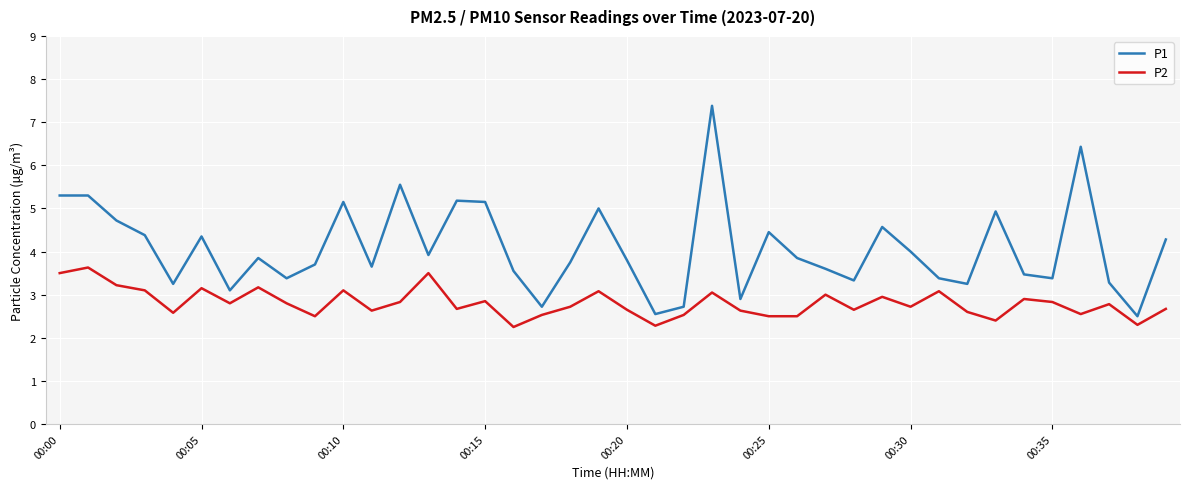

Which series has the widest spread of values?

P1